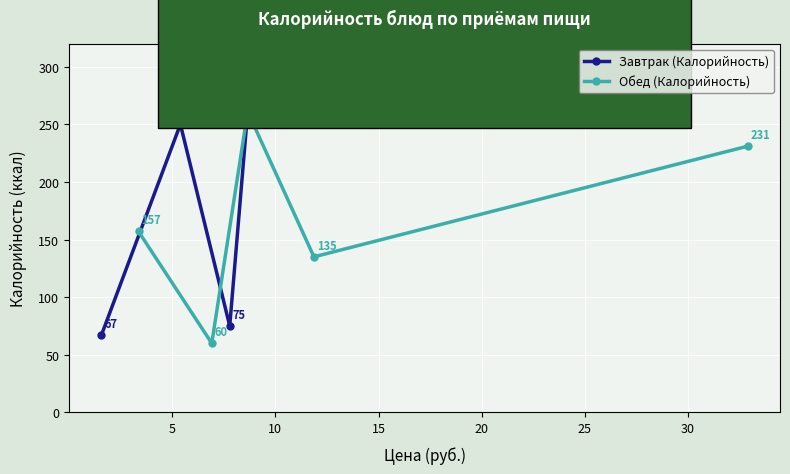

What is the value of the 4th point from the left?

261